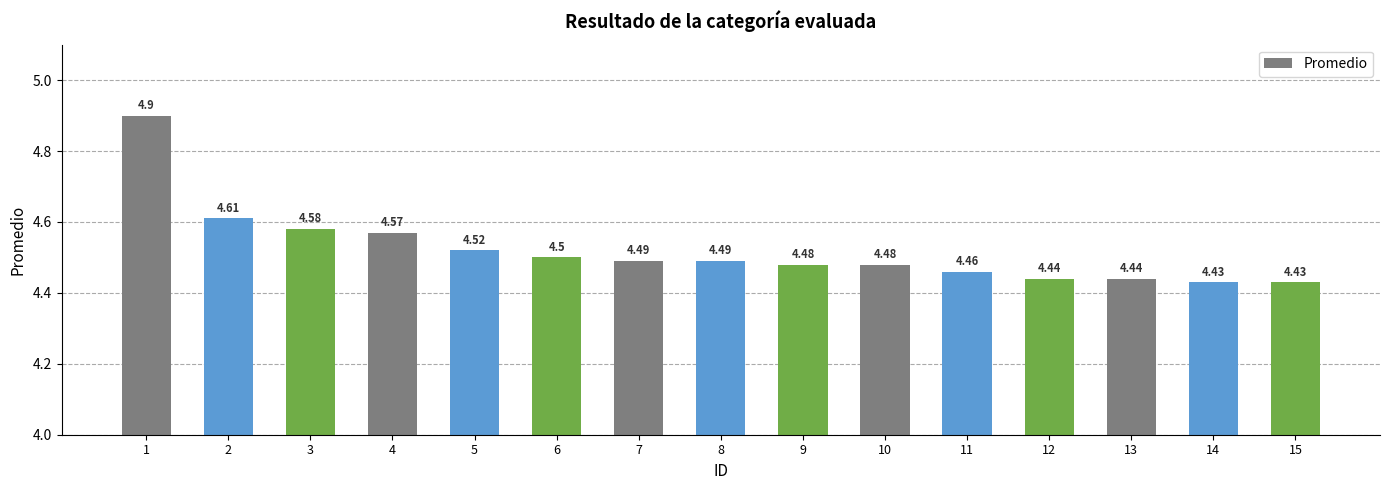

The chart shows a value of 1.0 at 13. True or false?

False